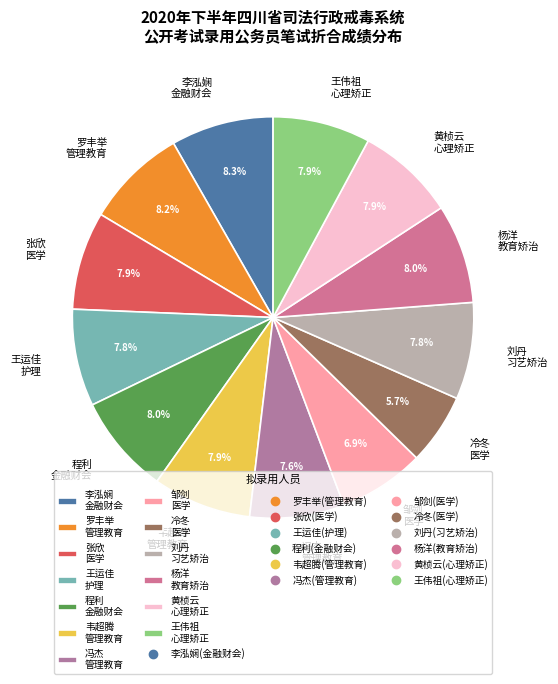

Is there a majority slice in this chart?

No